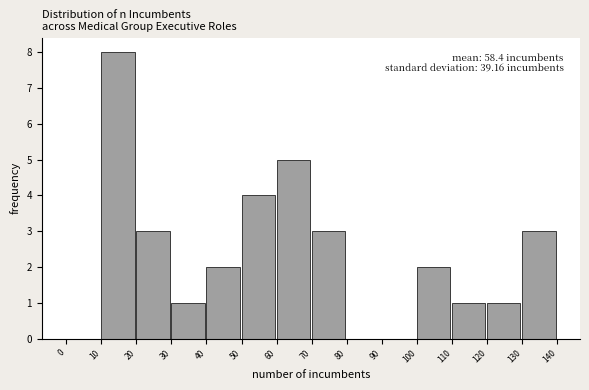

Over which range of the x-axis is the bar tallest?

10 to 20